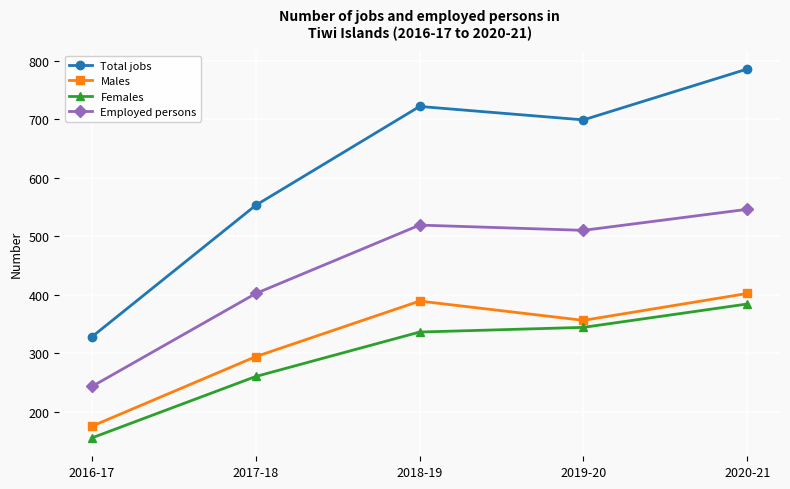

What is the sum of the Total jobs values at 2017-18 and 2019-20?

1252